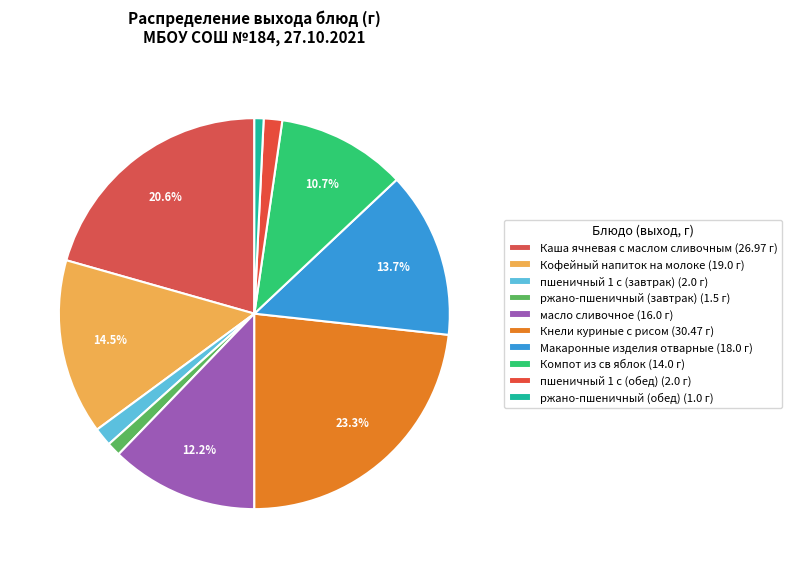

How many segments does this pie chart have?

10